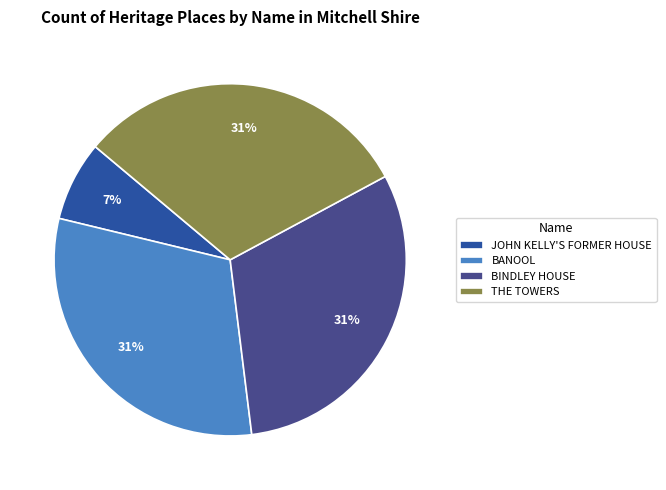

Which has a higher value, THE TOWERS or JOHN KELLY'S FORMER HOUSE?

THE TOWERS